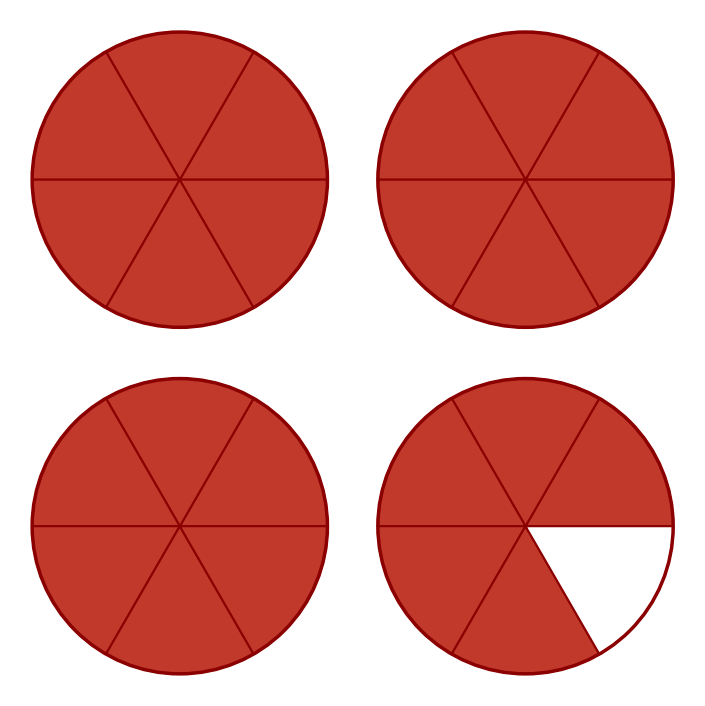

Combined, what portion of the pie is eBook and Trade Paperback?

50.0%